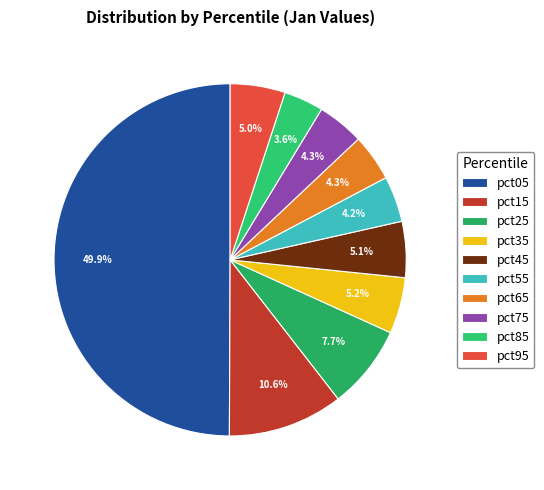

Which category has the smallest portion of the pie?

pct85